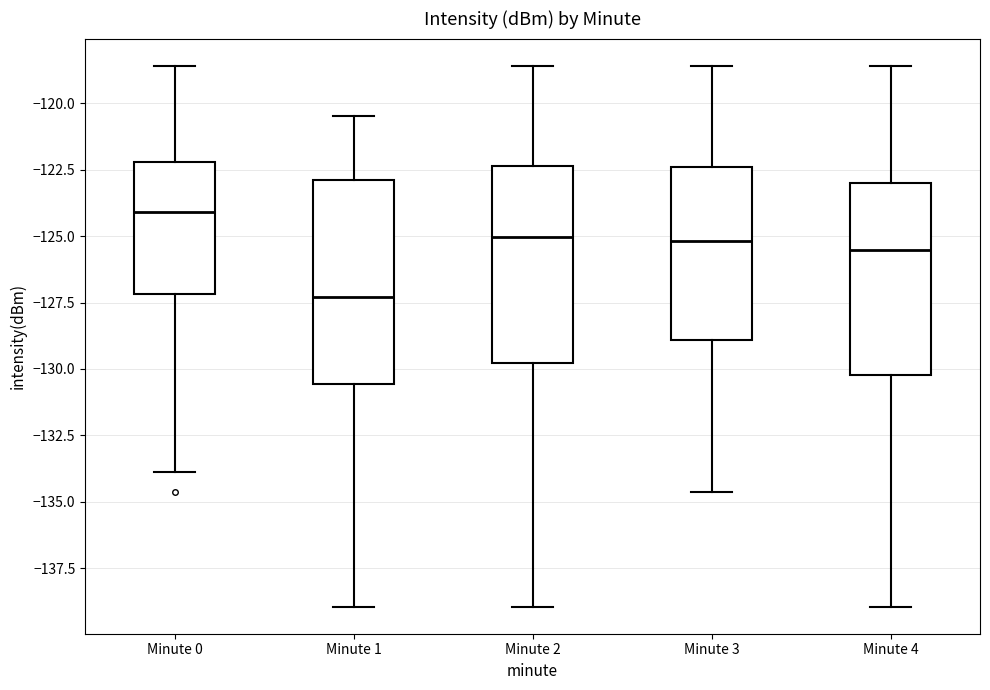

Reading left to right, read every box against the y-axis: the position of its median line, the range the box covers, and the ends of its whiskers. The values are not printed on the chart, so give them approximately, as read against the axis.

Minute 0: median -124.0, box -127.0 to -122.0, whiskers -134.0 to -118.5
Minute 1: median -127.5, box -130.5 to -123.0, whiskers -139.0 to -120.5
Minute 2: median -125.0, box -130.0 to -122.5, whiskers -139.0 to -118.5
Minute 3: median -125.0, box -129.0 to -122.5, whiskers -134.5 to -118.5
Minute 4: median -125.5, box -130.0 to -123.0, whiskers -139.0 to -118.5